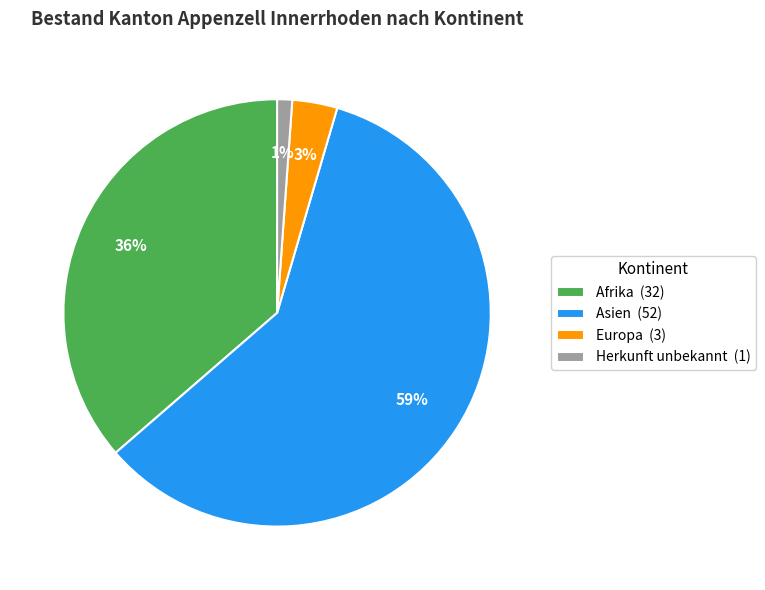

What is the smallest slice in the pie chart?

Herkunft unbekannt (1)